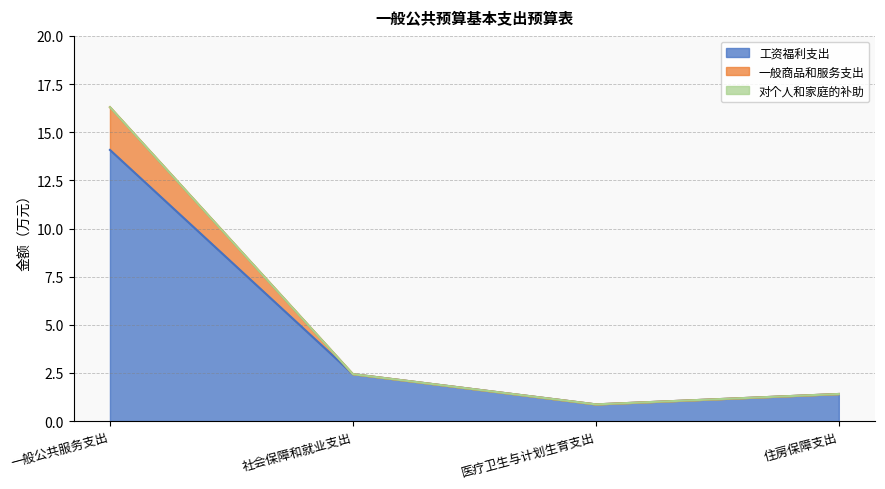

How many data points does each series have?

4